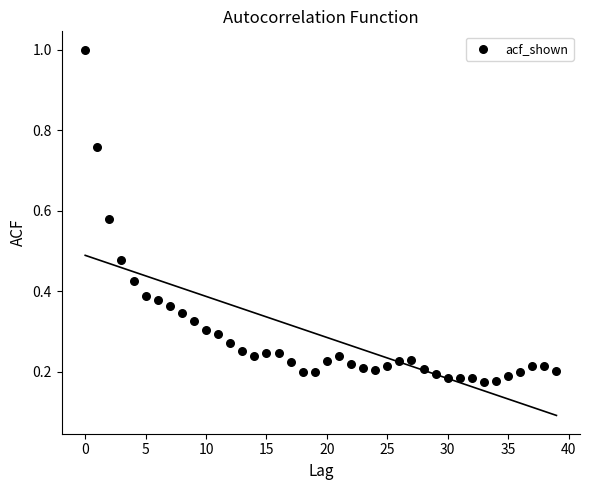

How many points are shown in the scatter plot?

40